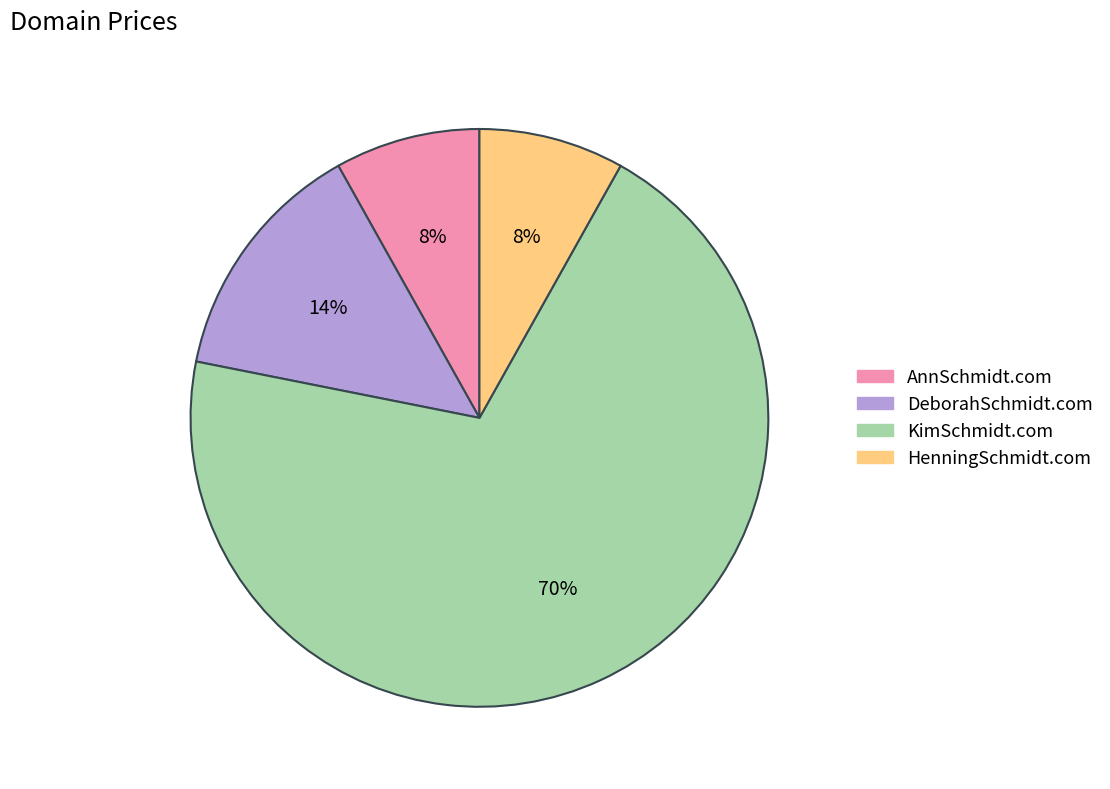

Which has a higher value, HenningSchmidt.com or DeborahSchmidt.com?

DeborahSchmidt.com